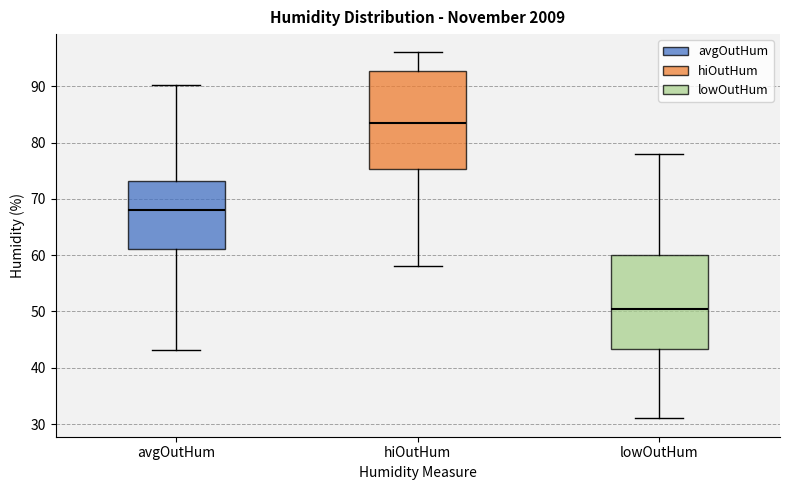

Reading left to right, read every box against the y-axis: the position of its median line, the range the box covers, and the ends of its whiskers. The values are not printed on the chart, so give them approximately, as read against the axis.

avgOutHum: median 68, box 61 to 73, whiskers 43 to 90
hiOutHum: median 84, box 75 to 93, whiskers 58 to 96
lowOutHum: median 51, box 43 to 60, whiskers 31 to 78